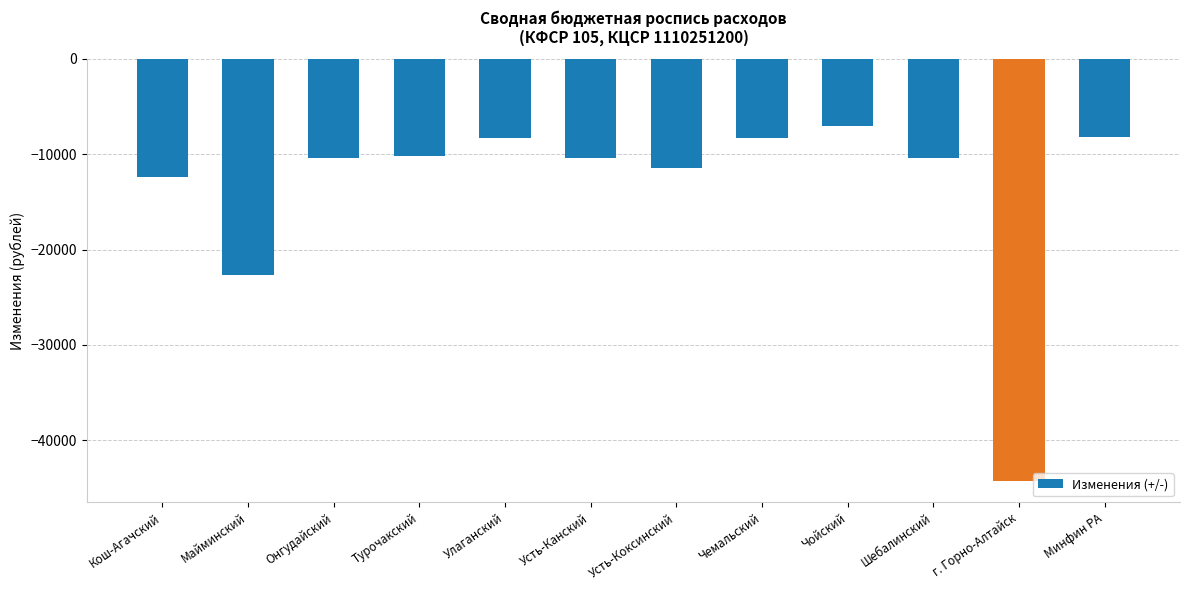

Which label corresponds to the largest value in the chart?

Чойский